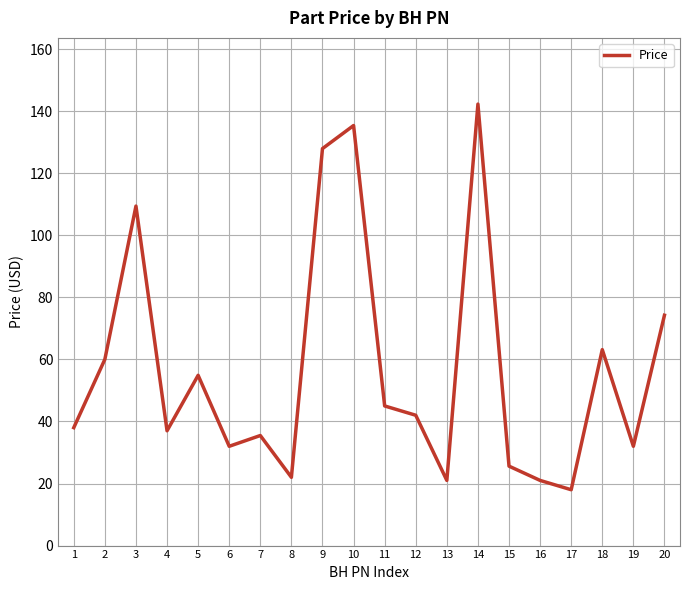

Where is the data nearest to the value 80?

20